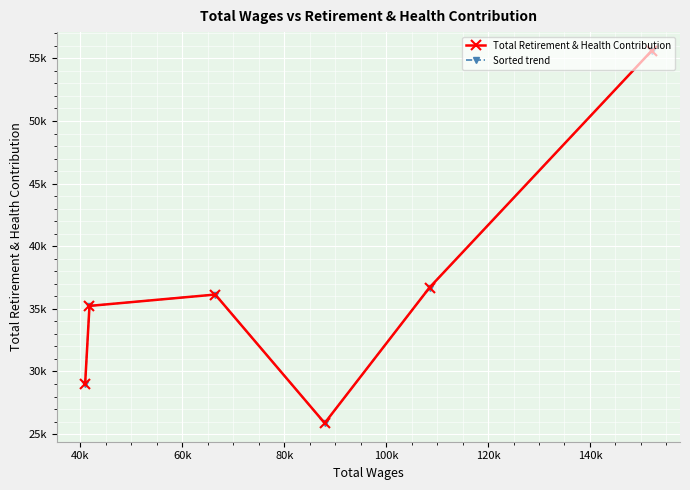

How many interior local peaks does the Total Retirement & Health Contribution series have?

1